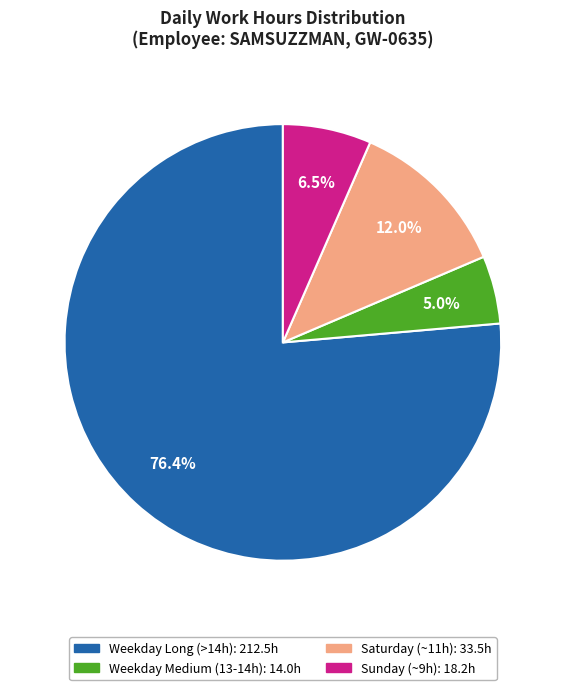

Is there any slice that represents more than half of the pie?

Yes